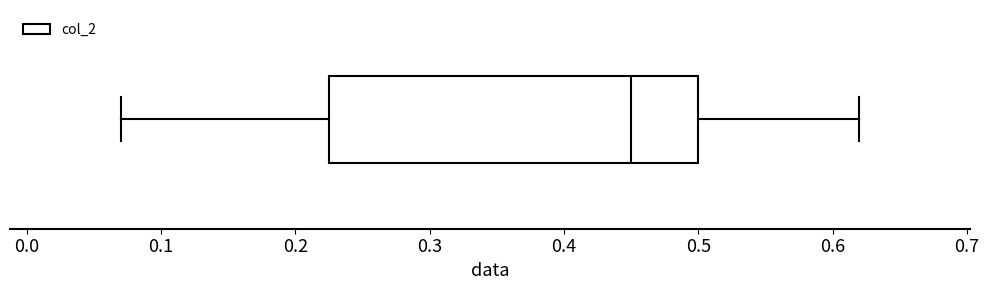

Transcribe this box plot: give where the median line is, the range the box spans, and where the two whiskers end, as read against the x-axis. The values are not printed on the chart, so give them approximately, as read against the axis.

median 0.45, box 0.23 to 0.50, whiskers 0.07 to 0.62